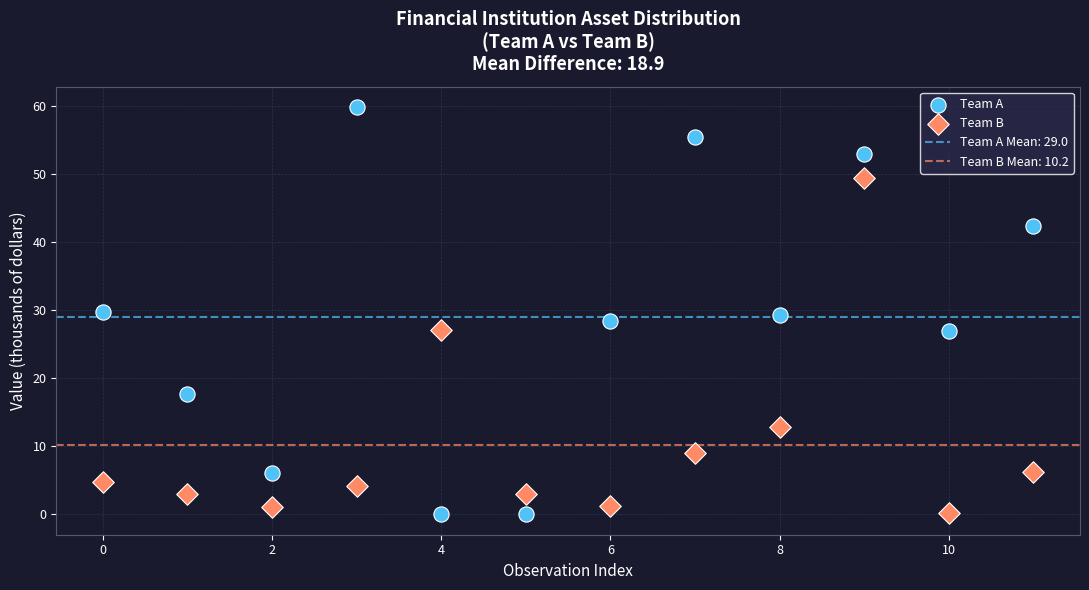

Which series has the widest spread of Y values?

Team A